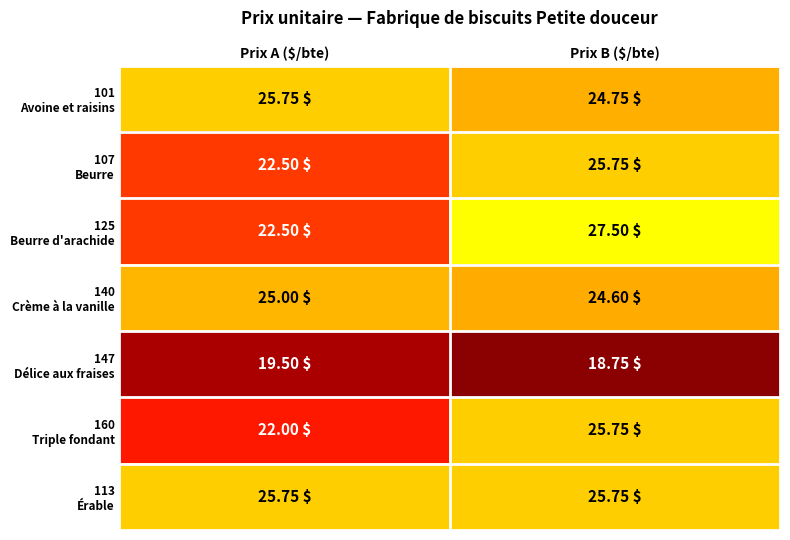

At which category does the chart reach its minimum across all series?

Prix B ($/bte)